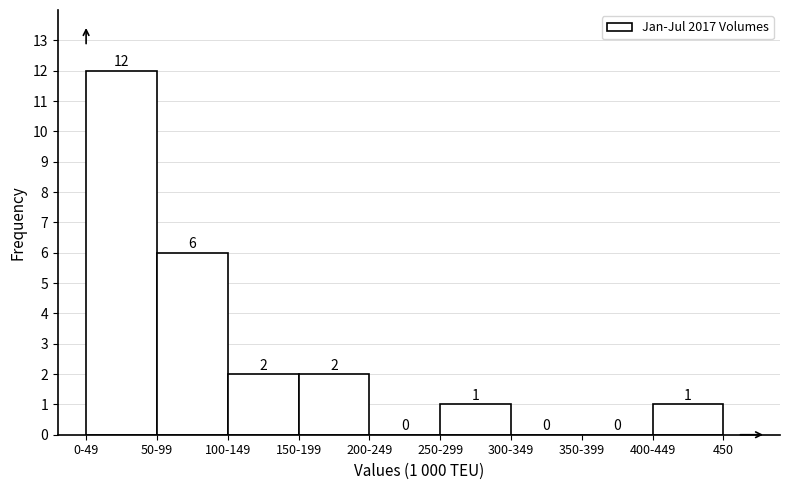

Reading left to right, transcribe all the data shown in this chart.

0-49=12	50-99=6	100-149=2	150-199=2	200-249=0	250-299=1	300-349=0	350-399=0	400-449=1